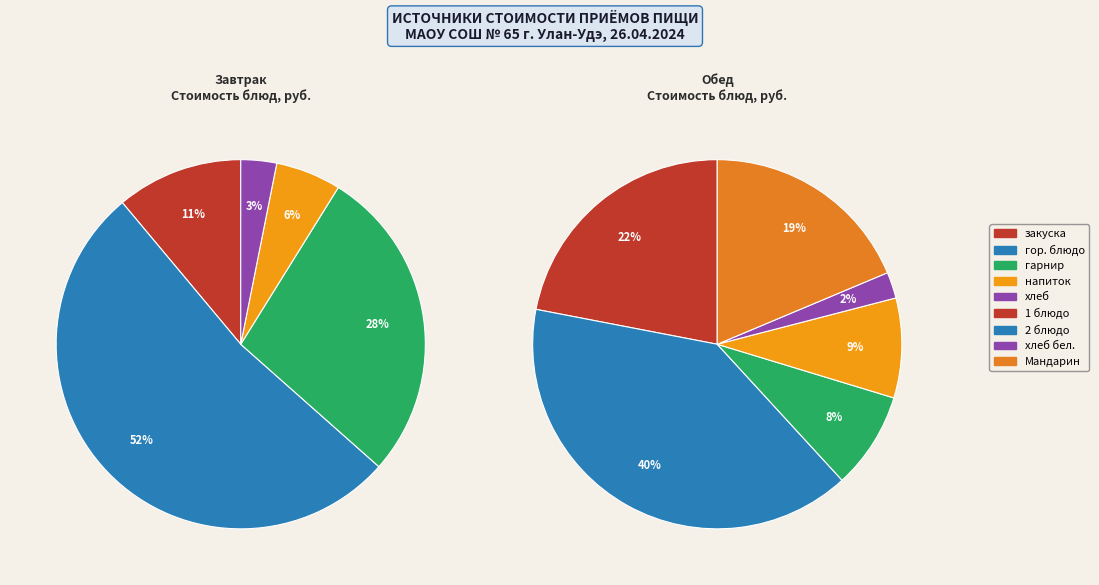

To the nearest percent, what is the difference between the Завтрак and Обед slice percentages?

11%